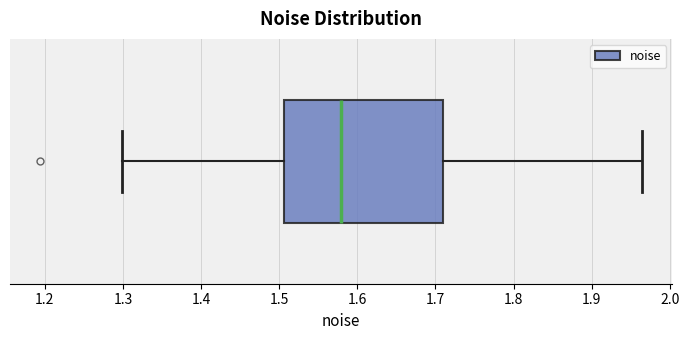

Where is the right edge of the box on the x-axis? The values are not printed on the chart, so give them approximately, as read against the axis.

1.71